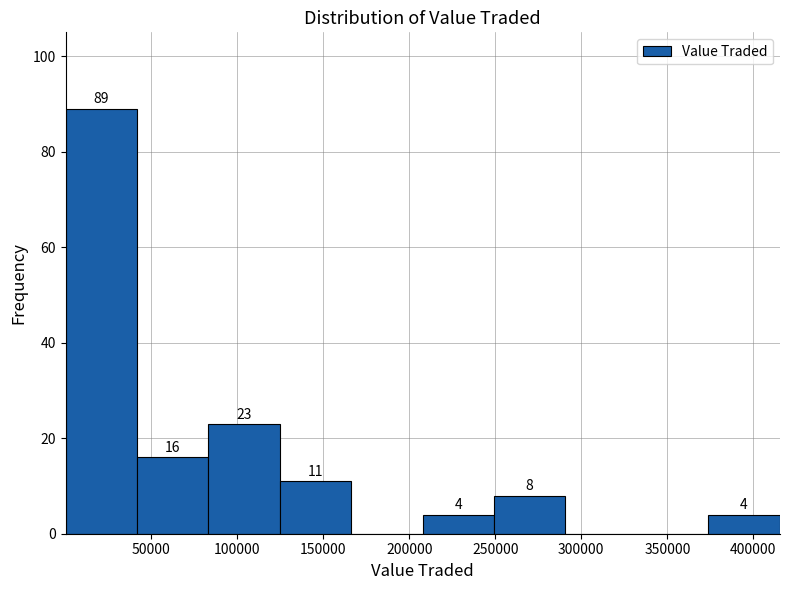

Which range on the x-axis has the tallest bar?

0 to 40000